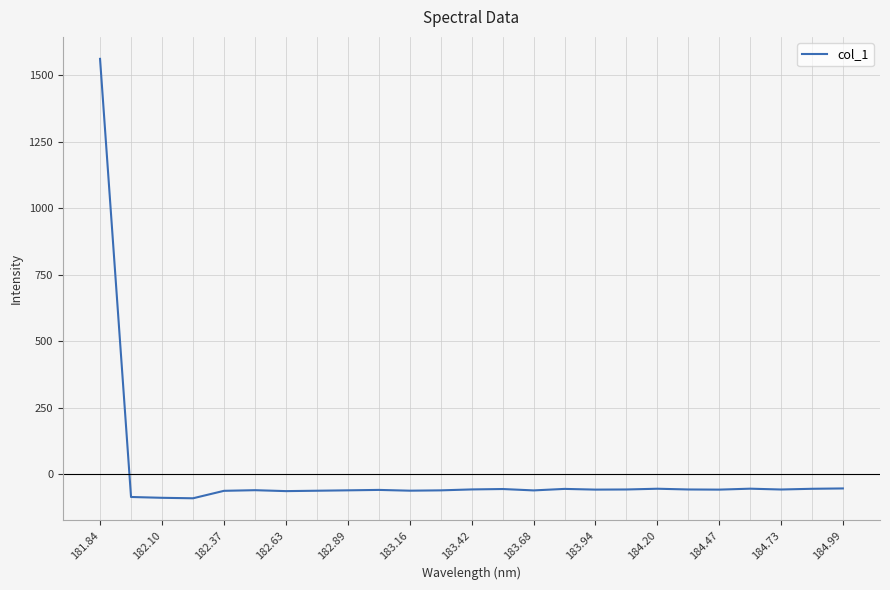

What is the minimum value shown in the chart?

-89.9